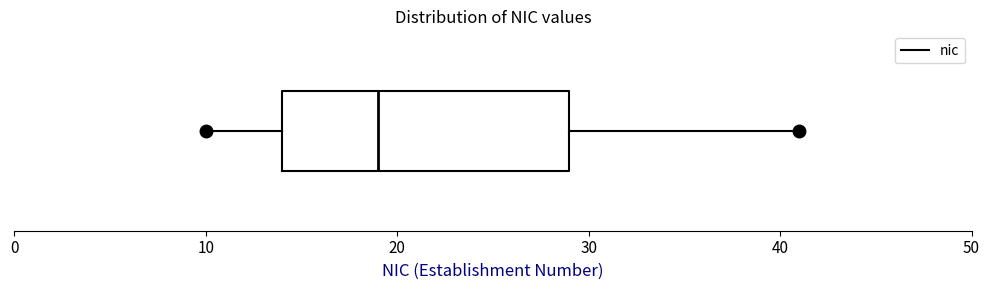

Transcribe this box plot: give where the median line is, the range the box spans, and where the two whiskers end, as read against the x-axis. The values are not printed on the chart, so give them approximately, as read against the axis.

median 19, box 14 to 29, whiskers 10 to 41